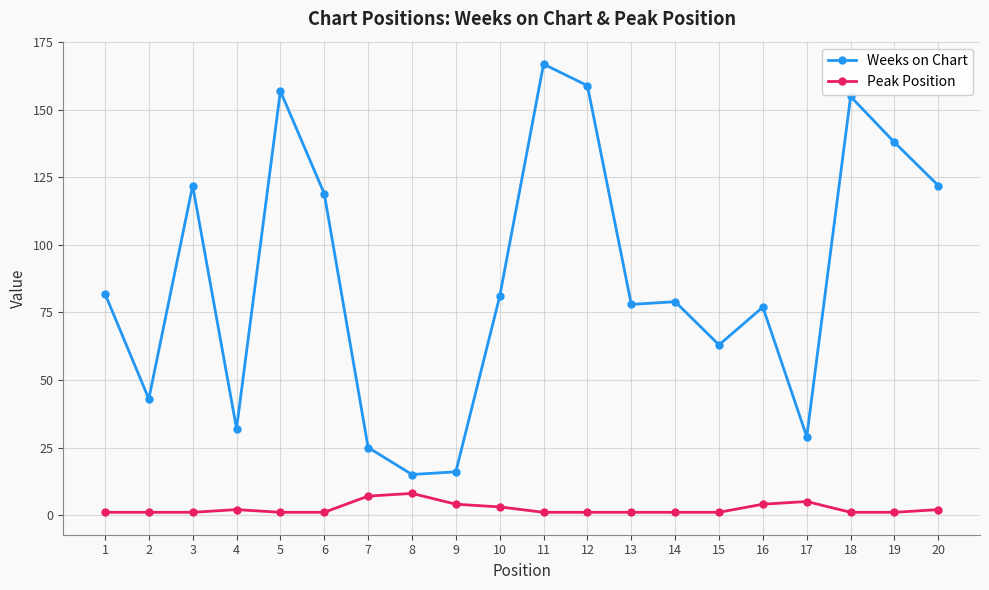

Which series has the widest spread of values?

Weeks on Chart